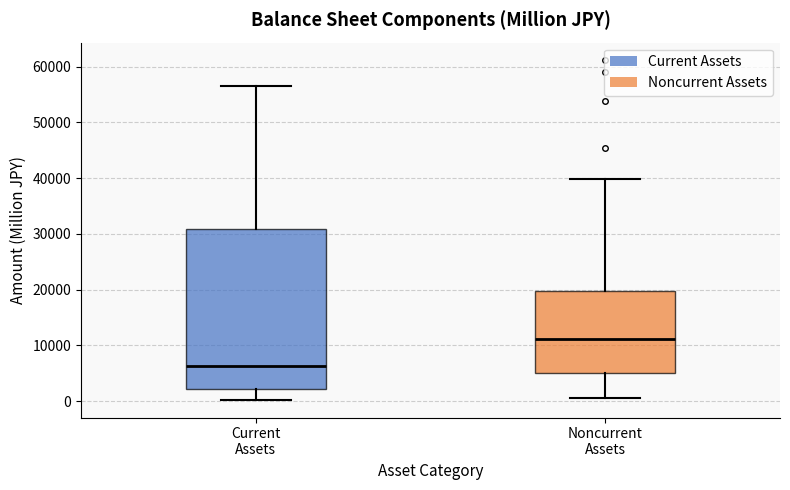

Reading left to right, read every box against the y-axis: the position of its median line, the range the box covers, and the ends of its whiskers. The values are not printed on the chart, so give them approximately, as read against the axis.

Current Assets: median 6000, box 2000 to 31000, whiskers 0 to 57000
Noncurrent Assets: median 11000, box 5000 to 20000, whiskers 1000 to 40000